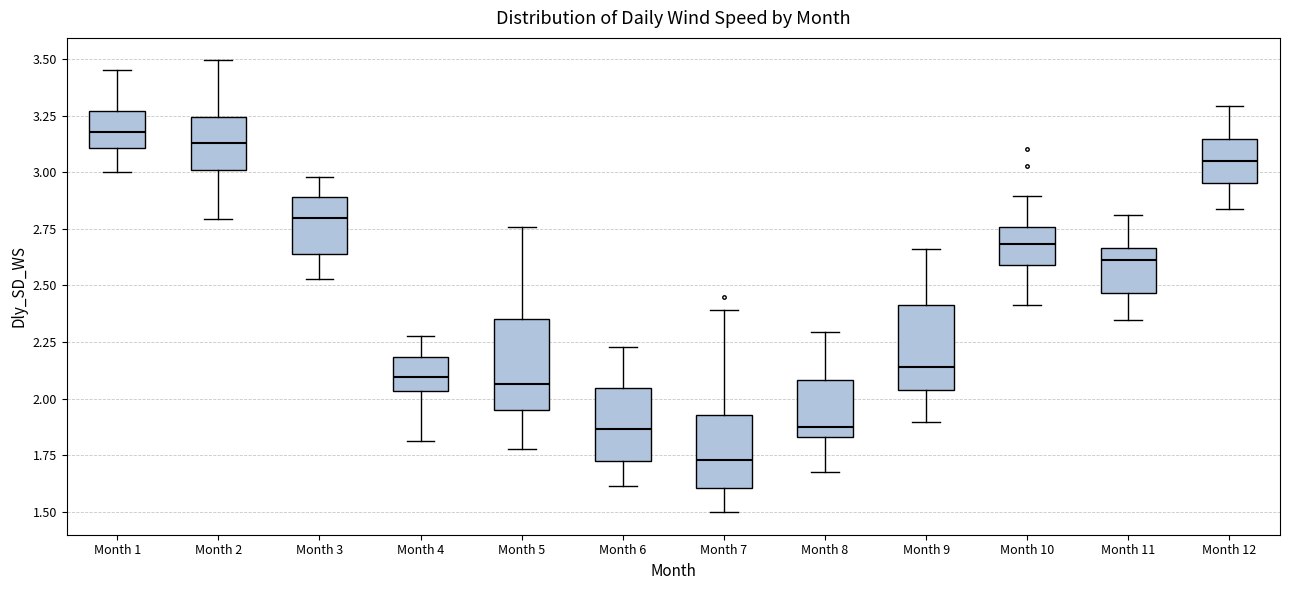

Which box has the lowest median line?

Month 7